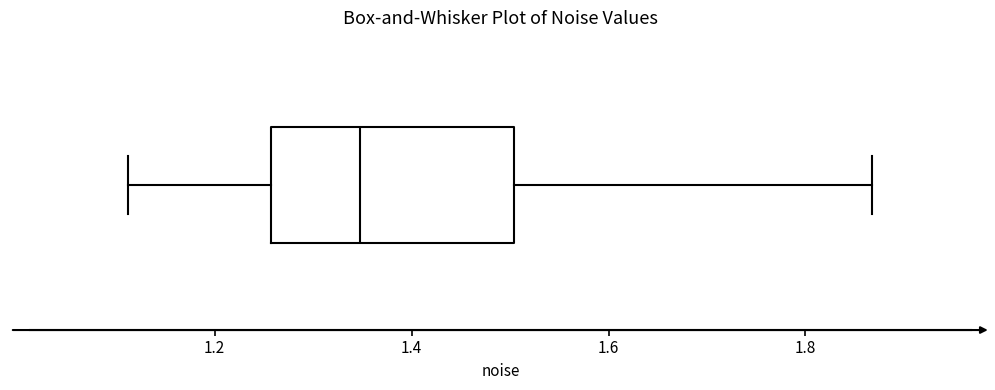

Read this box plot against the x-axis: the position of the median line, the range covered by the box, and the ends of both whiskers. The values are not printed on the chart, so give them approximately, as read against the axis.

median 1.34, box 1.26 to 1.50, whiskers 1.12 to 1.86